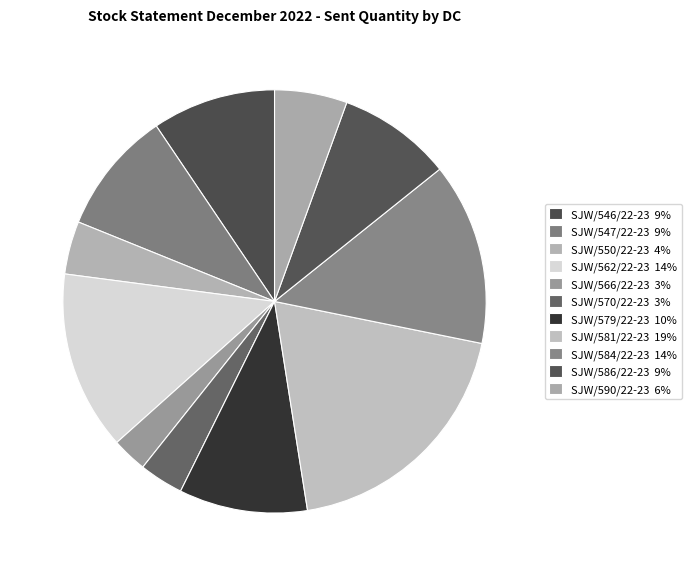

To the nearest percent, what is the combined percentage of SJW/581/22-23 and SJW/584/22-23?

33%